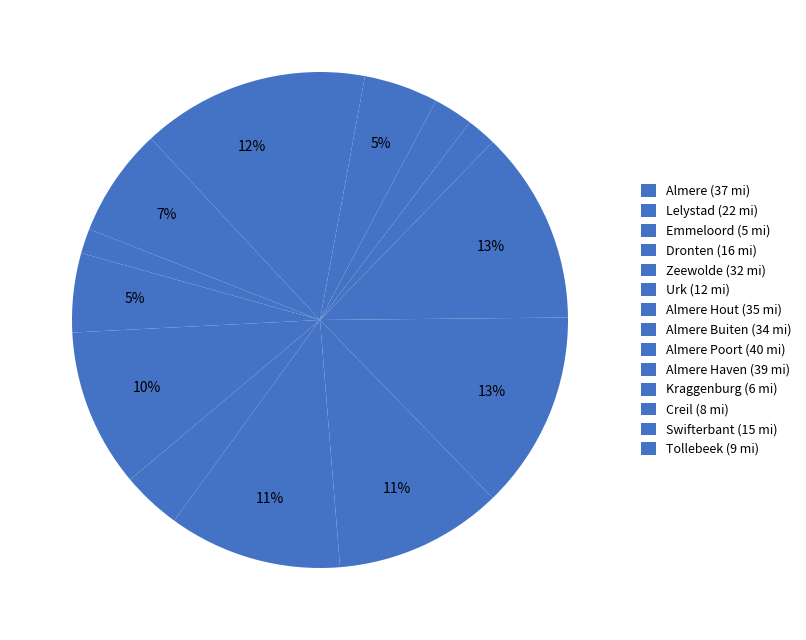

How many segments does this pie chart have?

14